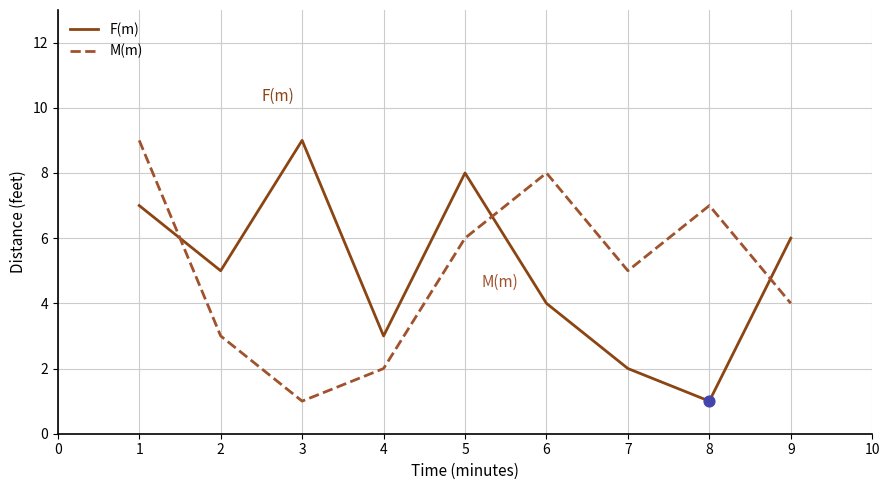

Which series reaches the maximum Y coordinate?

F(m)